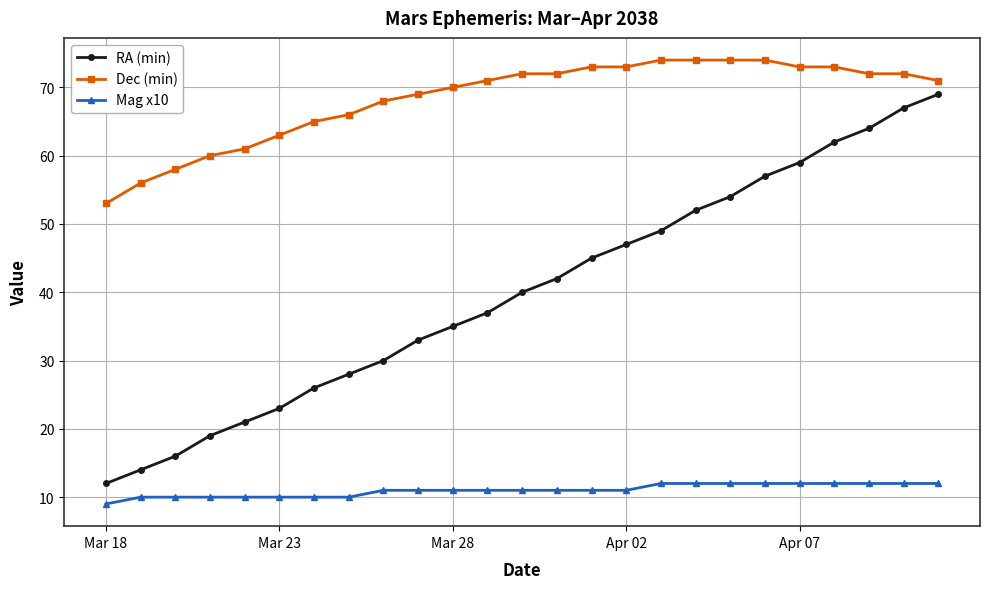

How many Mag x10 values are between 10 and 12?

24